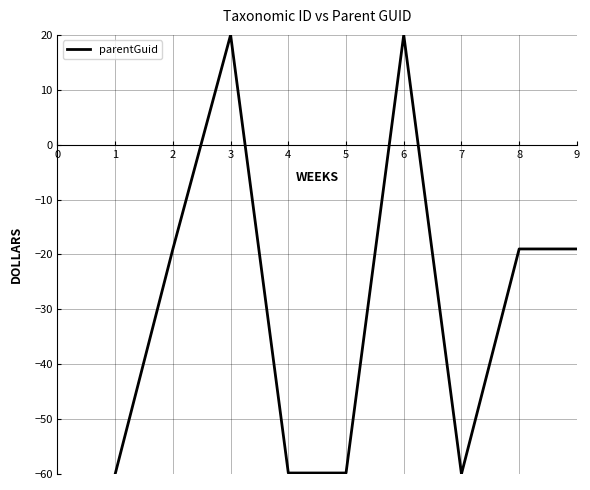

How many negative values are there?

7